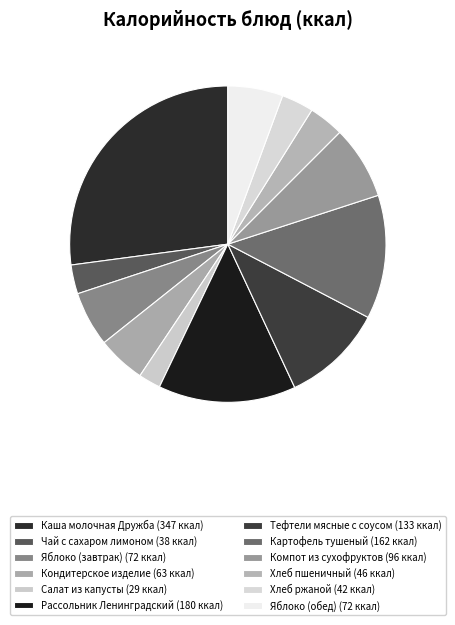

To the nearest percent, what portion does Кондитерское изделие represent?

5%